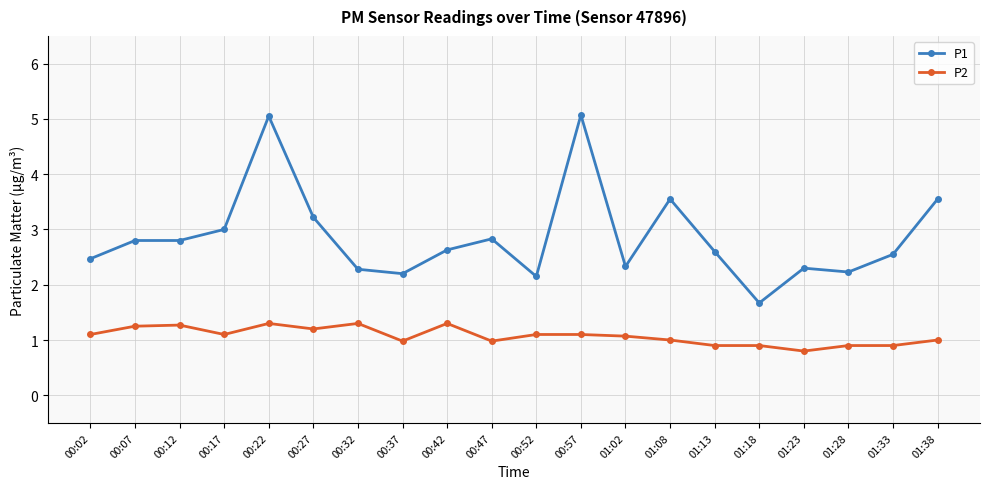

At which label does P1 reach its minimum?

01:18